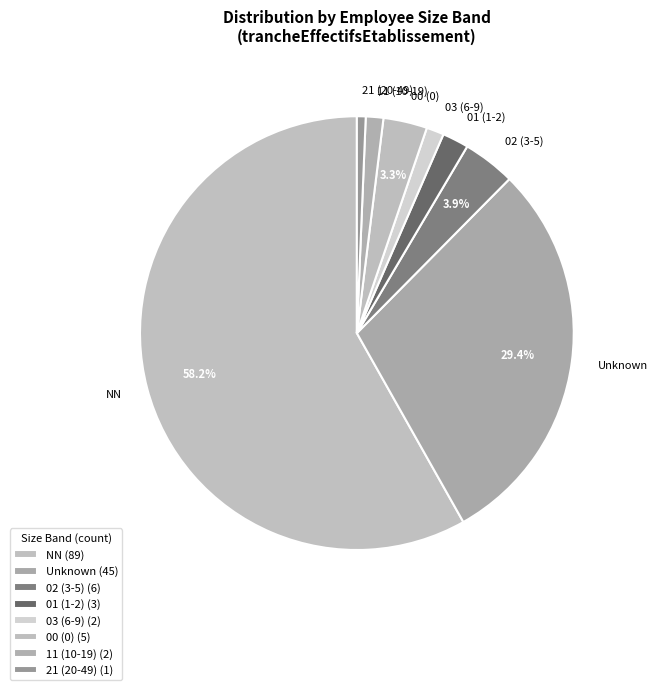

To the nearest percent, what is the average slice percentage?

12%